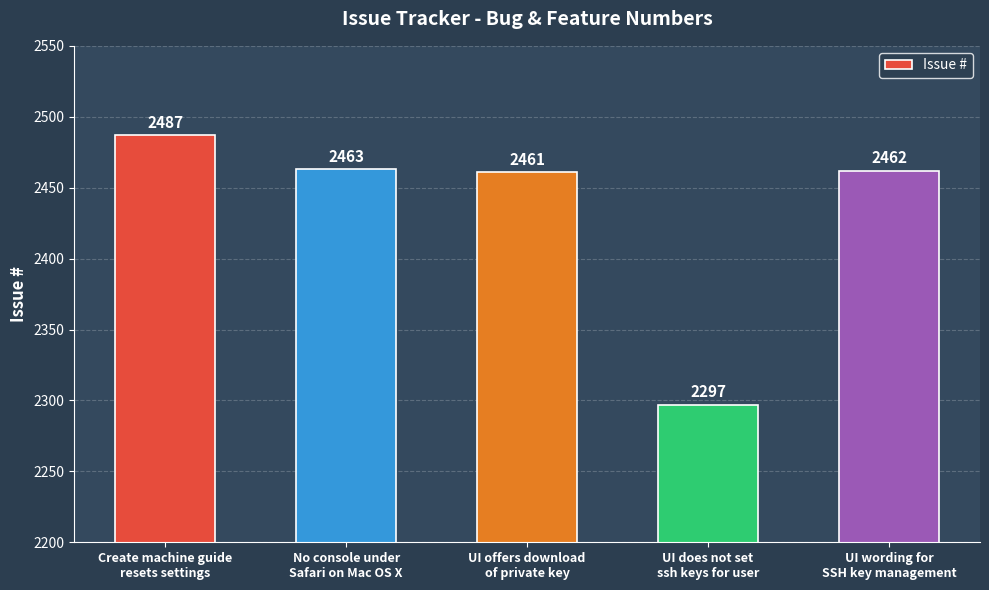

List the labels in order of value, largest first.

Create machine guide
resets settings, No console under
Safari on Mac OS X, UI wording for
SSH key management, UI offers download
of private key, UI does not set
ssh keys for user